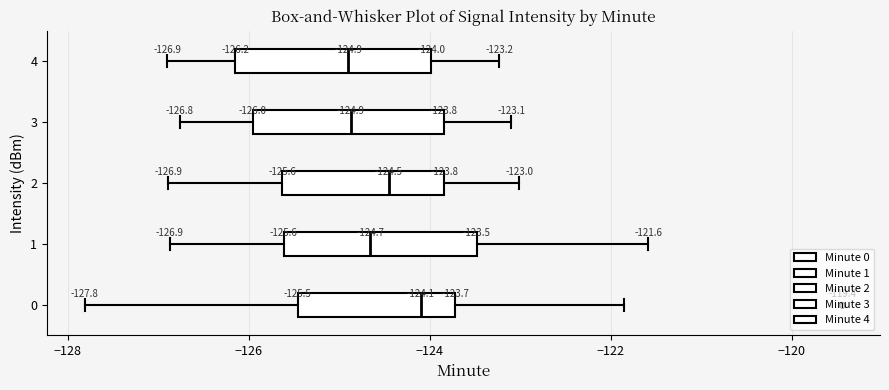

Which box's median line is the furthest to the right?

0